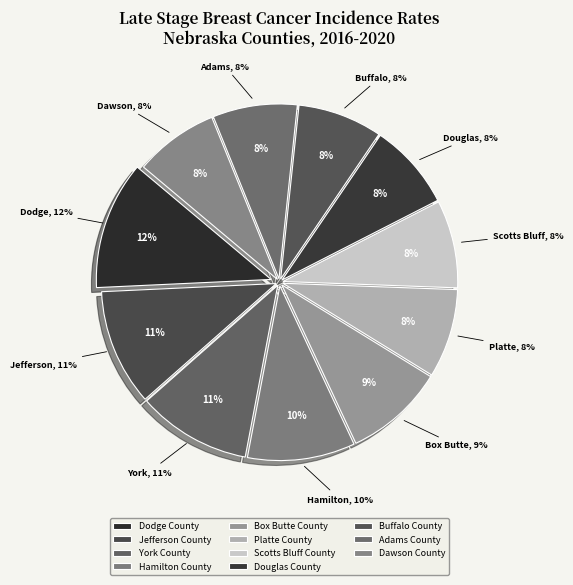

To the nearest percent, what is the average slice percentage?

9%